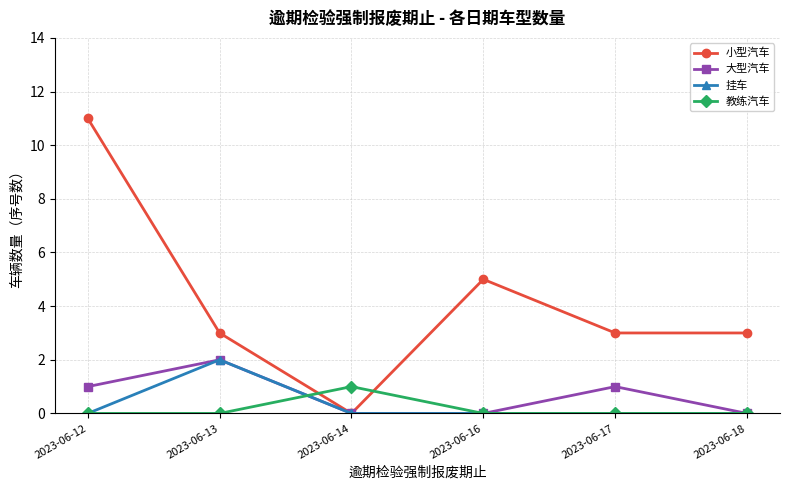

The 挂车 series shows 0 at 2023-06-12. True or false?

True